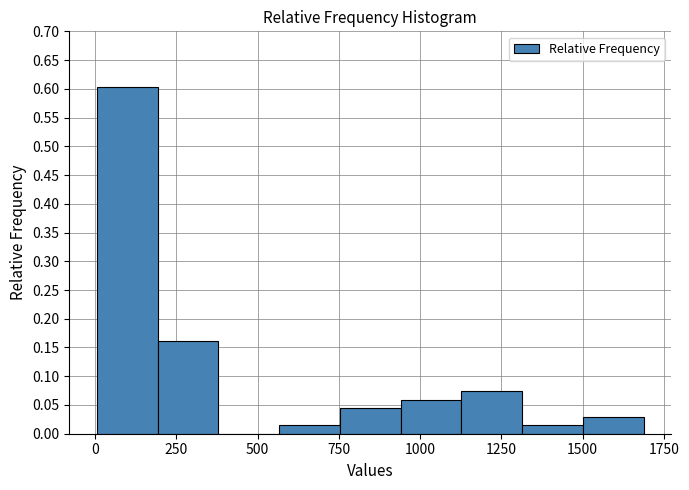

Around what value on the x-axis is the tallest bar? Give the approximate position of its centre, as read against the axis.

100